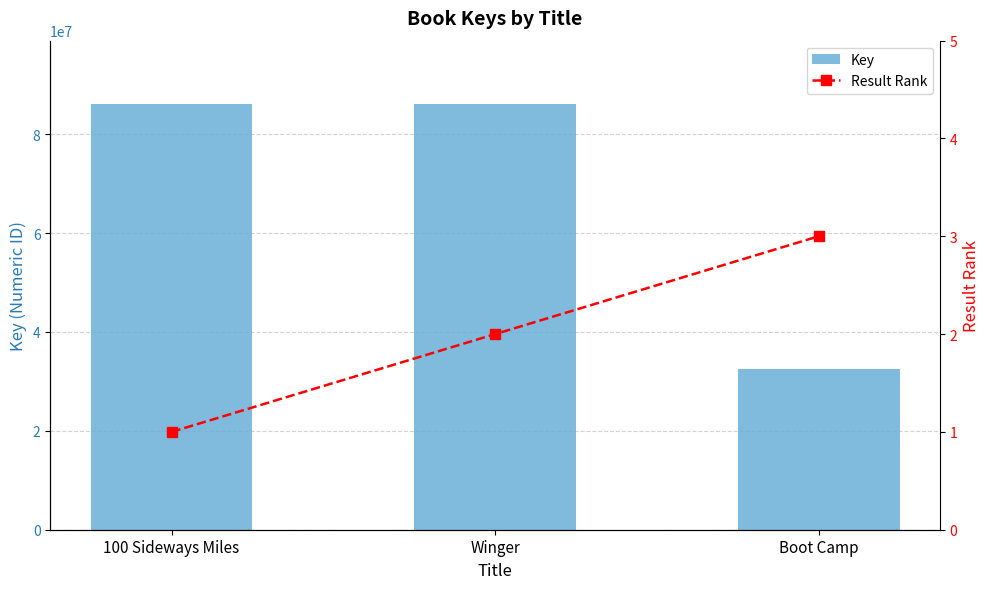

True or false: Key has a value of 127984489 at Winger.

False